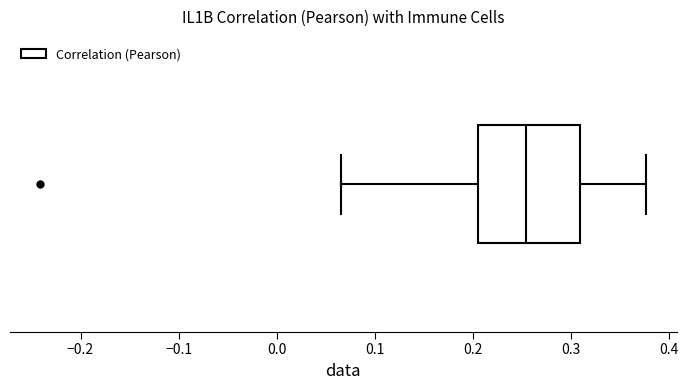

Read this box plot against the x-axis: the position of the median line, the range covered by the box, and the ends of both whiskers. The values are not printed on the chart, so give them approximately, as read against the axis.

median 0.25, box 0.21 to 0.31, whiskers 0.07 to 0.38